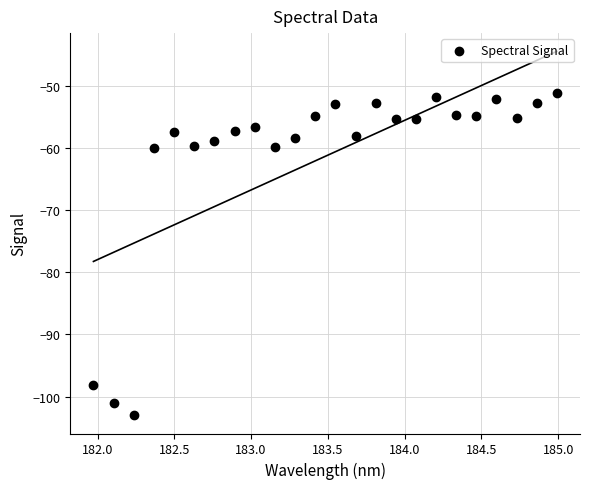

What is the range of X values (max minus min)?

3.0